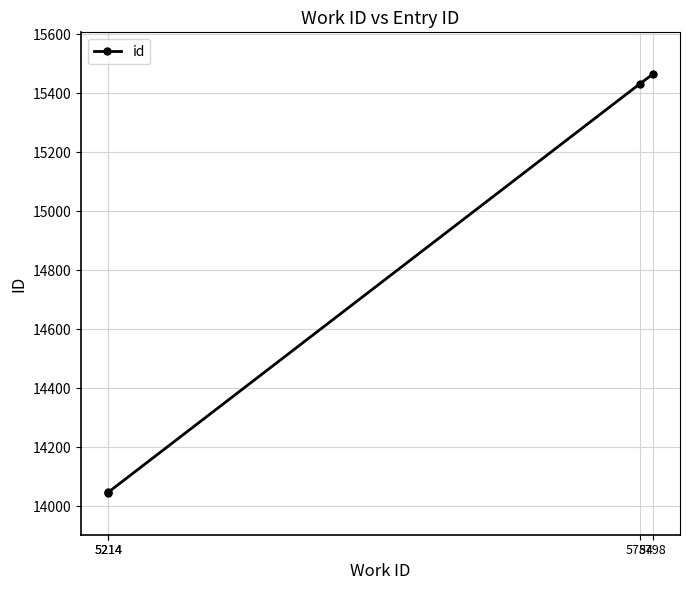

Reading left to right, list all the values displayed in this chart.

5214=14045	5214=14047	5784=15432	5798=15465